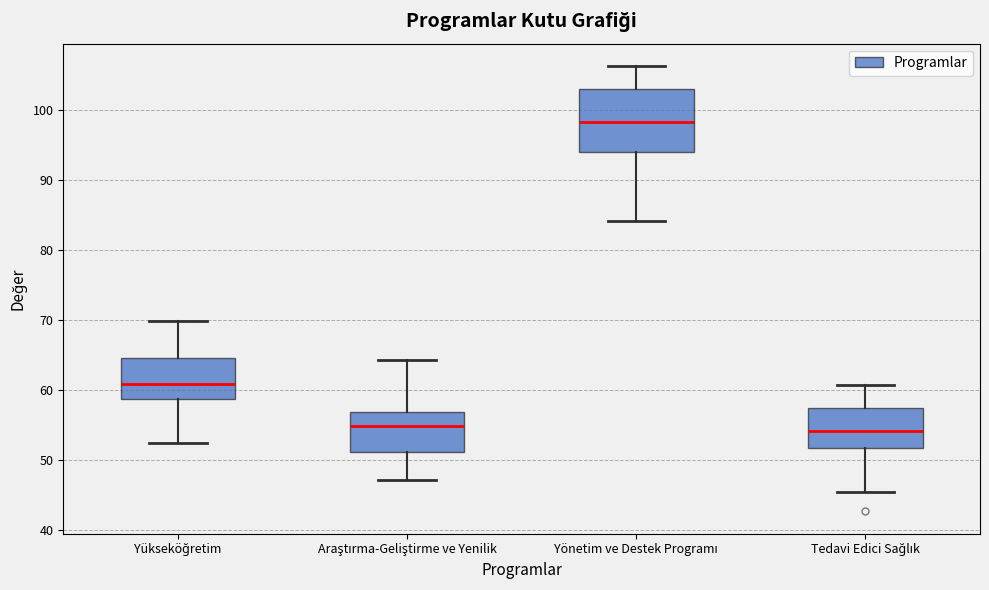

Which box's median line is the highest?

Yönetim ve Destek Programı